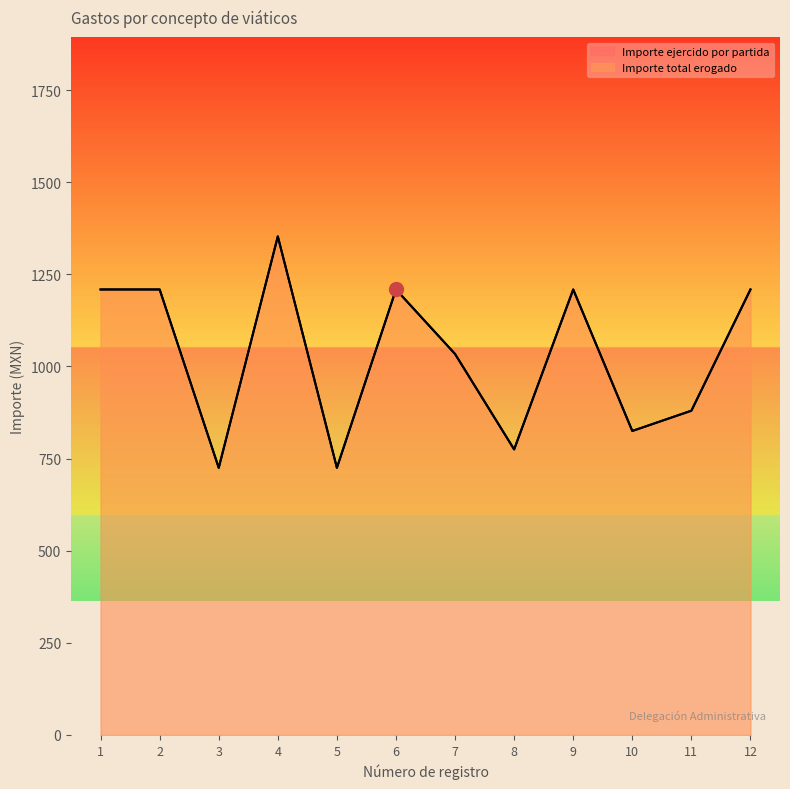

What are all the series names shown in the legend?

Importe ejercido por partida, Importe total erogado